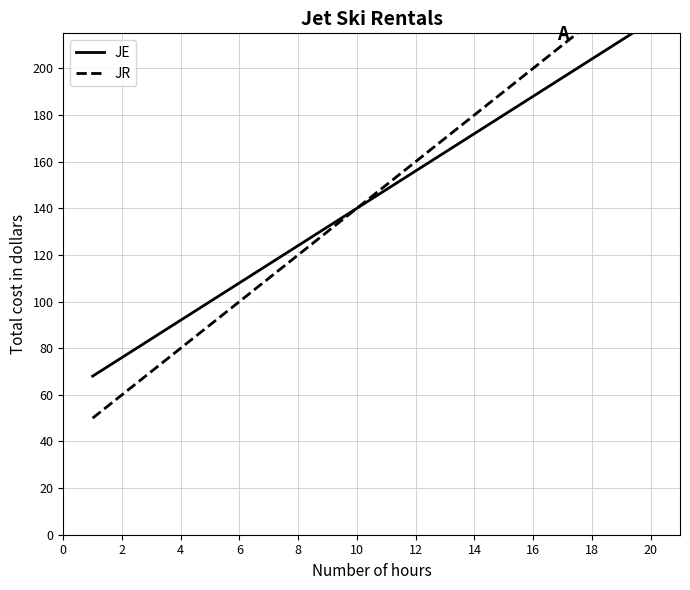

Which series has the widest spread of values?

JR